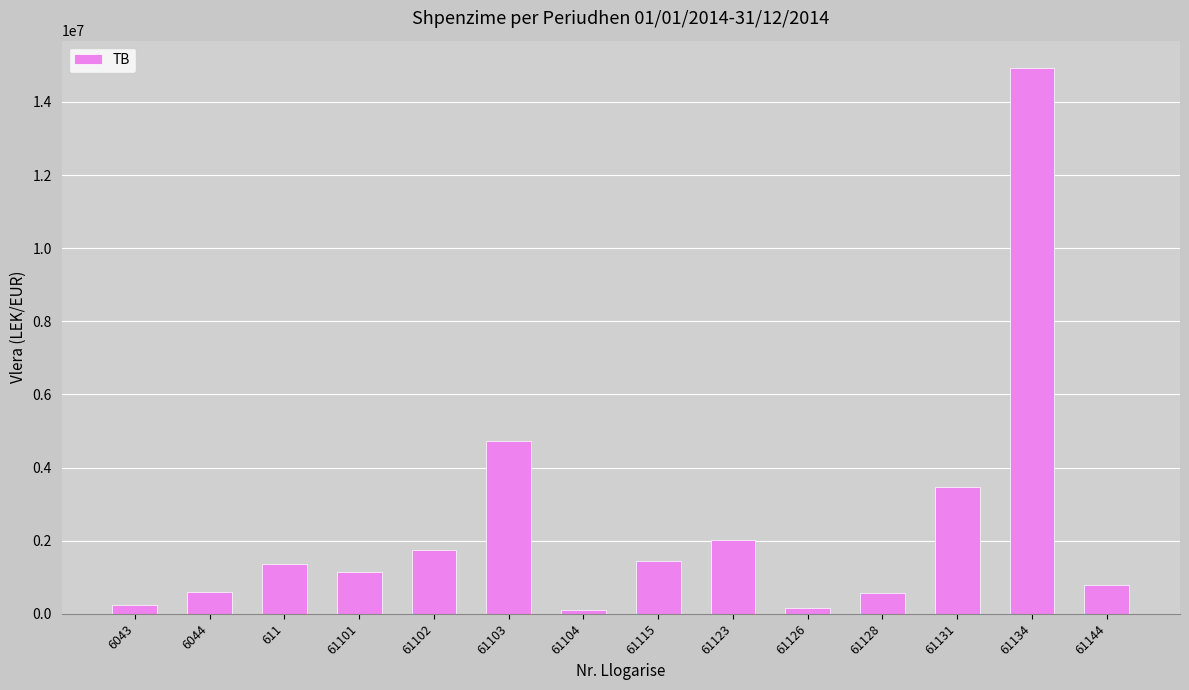

What is the greatest value displayed?

14931158.8